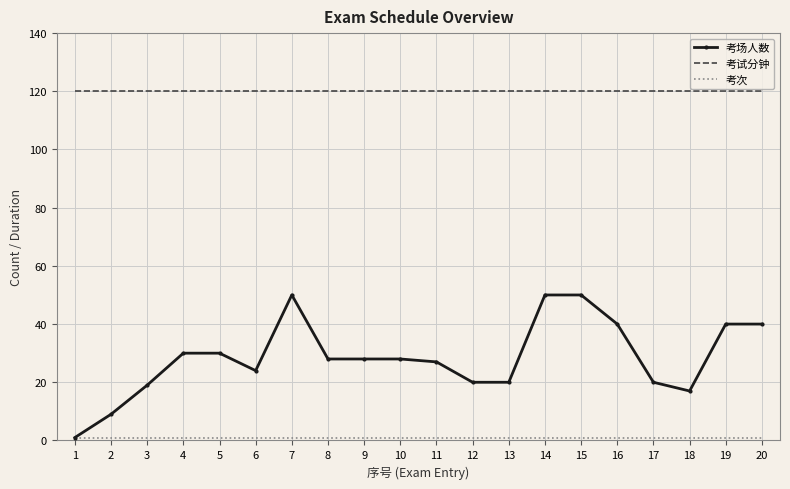

Which series has the largest range (max minus min)?

考场人数